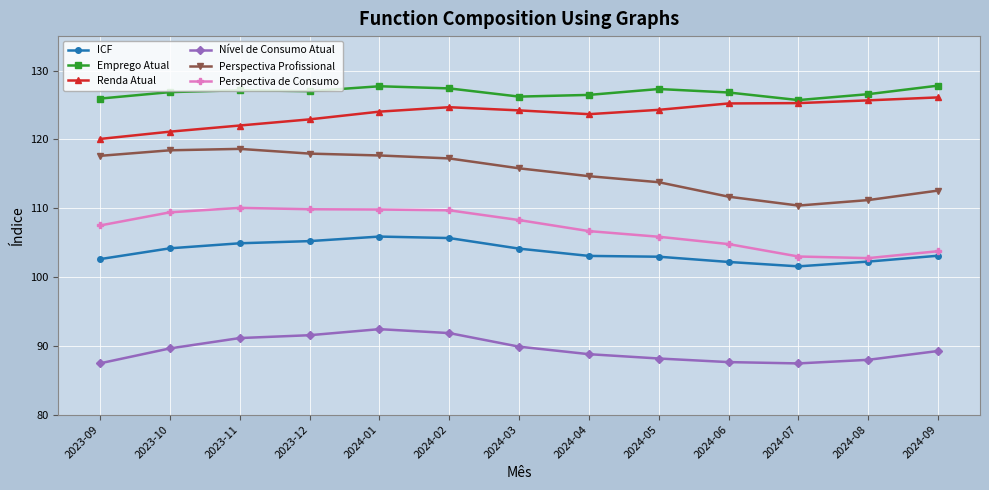

What is the label of the 9th point from the left?

2024-05